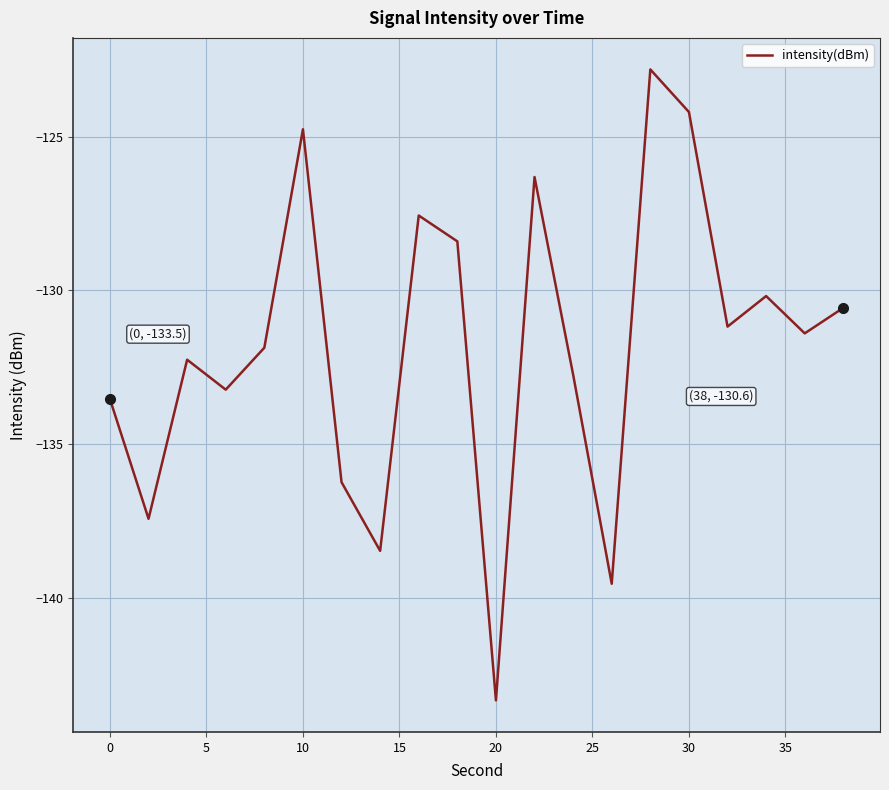

How many categories are shown in the chart?

20